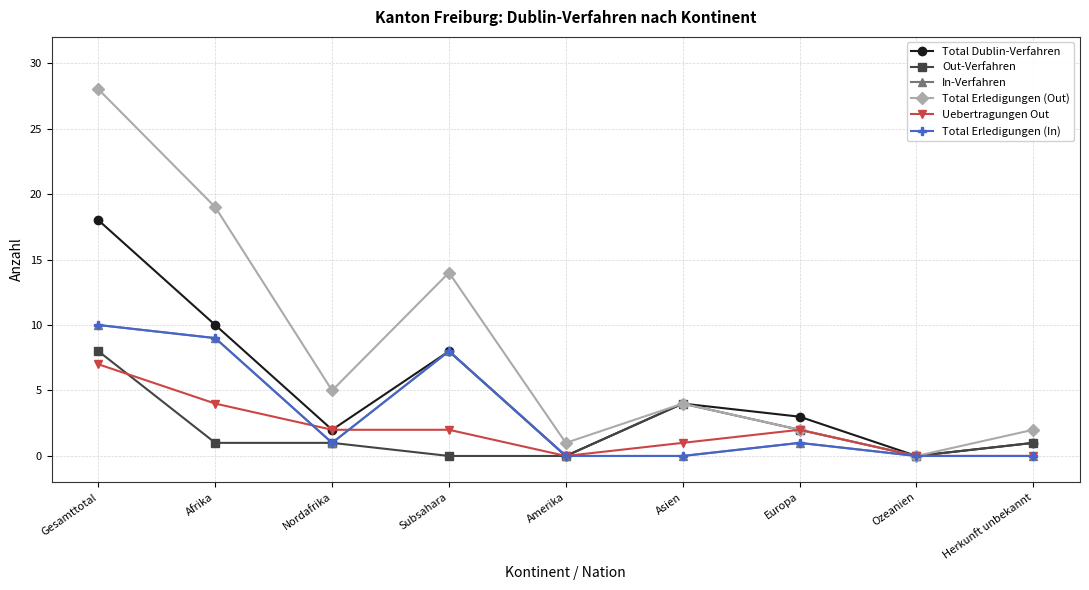

At how many categories does at least one series exceed 24?

1